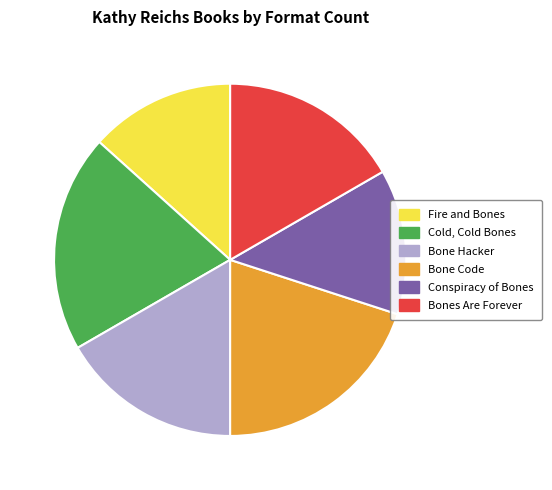

Combined, do Bones Are Forever and Conspiracy of Bones account for over 50%?

No